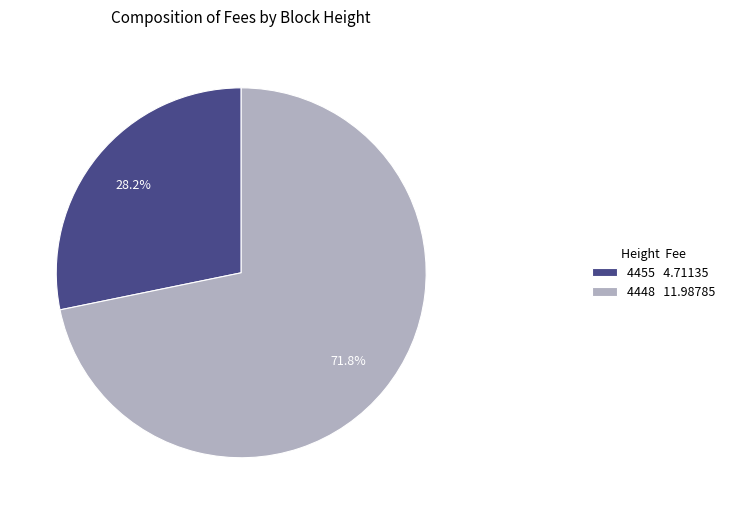

How many slices are in this pie chart?

2